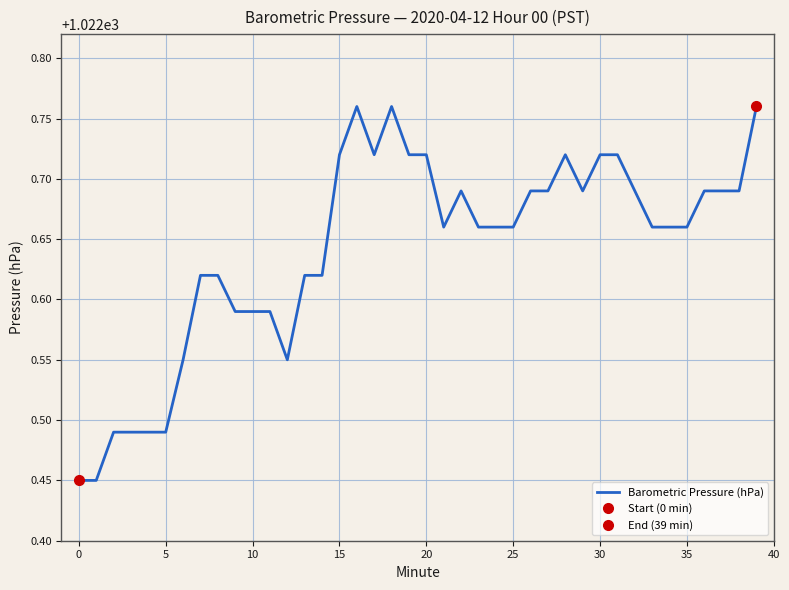

Reading left to right, extract all data points from this chart.

1022.5	1022.5	1022.5	1022.5	1022.5	1022.5	1022.5	1022.6	1022.6	1022.6	1022.6	1022.6	1022.5	1022.6	1022.6	1022.7	1022.8	1022.7	1022.8	1022.7	1022.7	1022.7	1022.7	1022.7	1022.7	1022.7	1022.7	1022.7	1022.7	1022.7	1022.7	1022.7	1022.7	1022.7	1022.7	1022.7	1022.7	1022.7	1022.7	1022.8